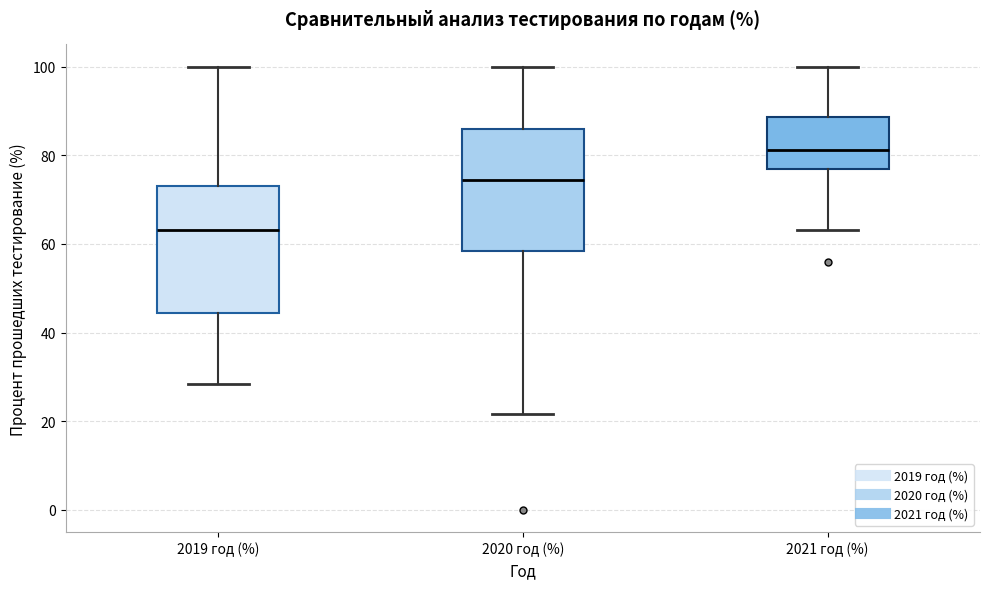

Reading left to right, read every box against the y-axis: the position of its median line, the range the box covers, and the ends of its whiskers. The values are not printed on the chart, so give them approximately, as read against the axis.

2019 год (%): median 64, box 44 to 74, whiskers 28 to 100
2020 год (%): median 74, box 58 to 86, whiskers 22 to 100
2021 год (%): median 82, box 76 to 88, whiskers 64 to 100